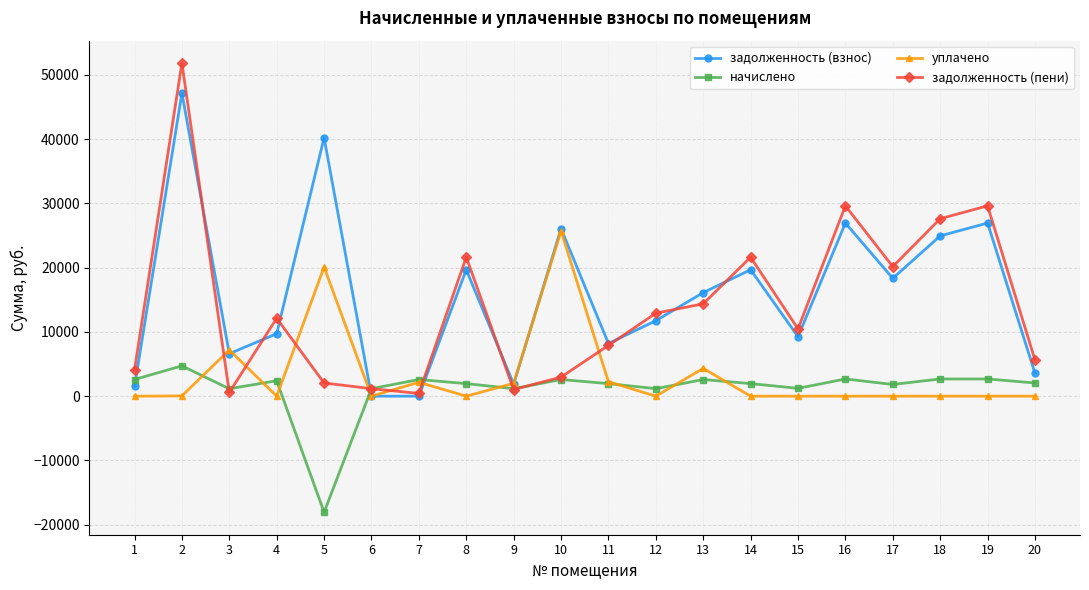

Between which two adjacent categories do уплачено and начислено first intersect?

2 and 3